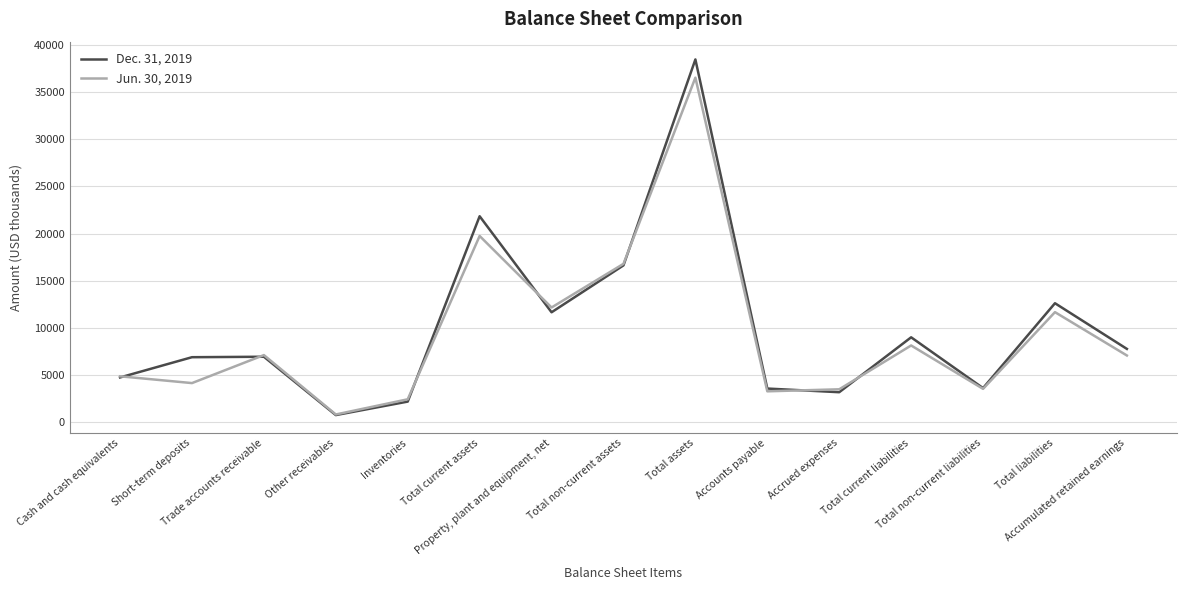

The value of Dec. 31, 2019 at Short-term deposits is 6888. True or false?

True